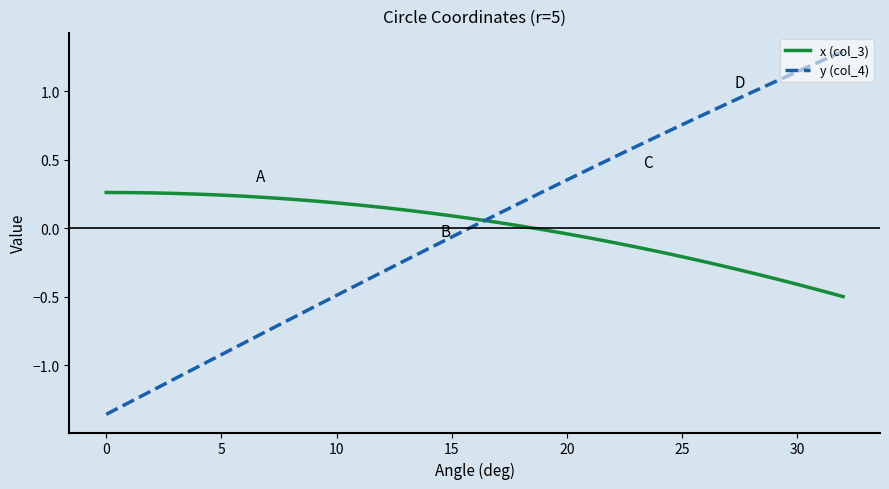

Which series has the widest spread of values?

y (col_4)